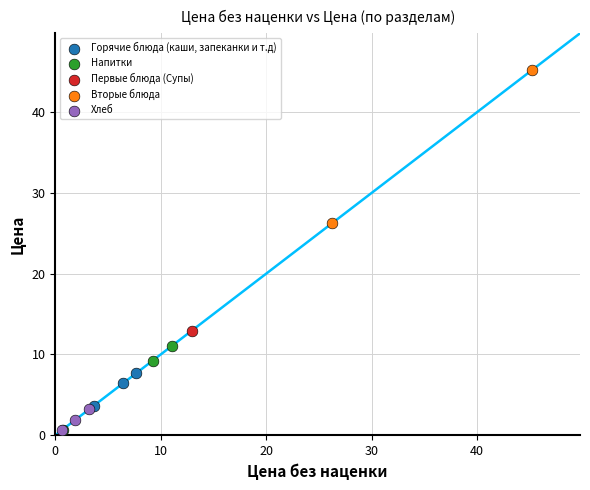

What are all the series names shown in the legend?

Горячие блюда (каши, запеканки и т.д), Напитки, Первые блюда (Супы), Вторые блюда, Хлеб